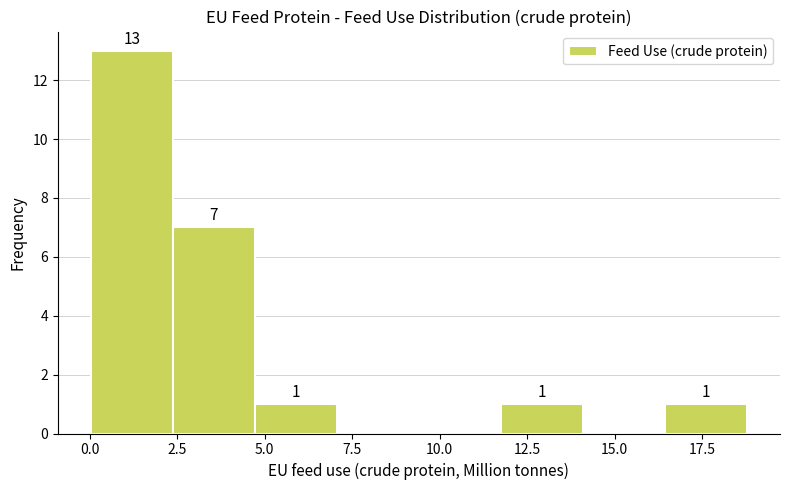

Over which range of the x-axis is the bar tallest?

0.0 to 2.5